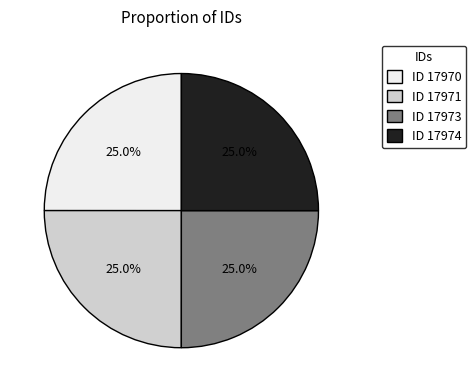

Approximately how many times larger is the value at ID 17974 compared to ID 17970?

1.0